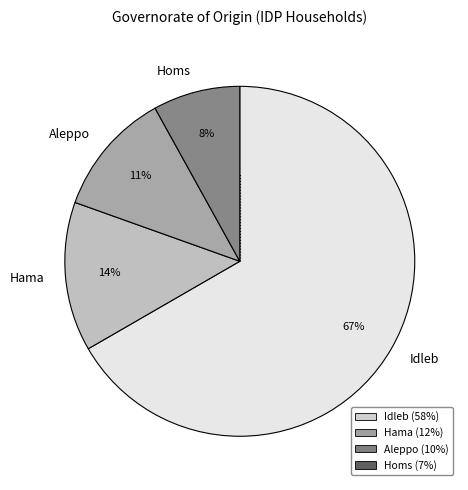

How many segments does this pie chart have?

4